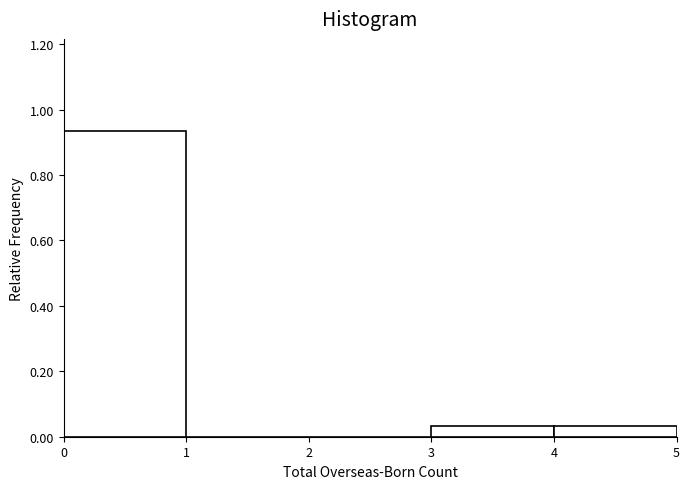

Reading left to right, transcribe this chart: for each bar, give the range it covers on the x-axis and its height. The values are not printed on the chart, so give them approximately, as read against the axis.

0 to 1: 0.94
1 to 2: 0
2 to 3: 0
3 to 4: 0.04
4 to 5: 0.04